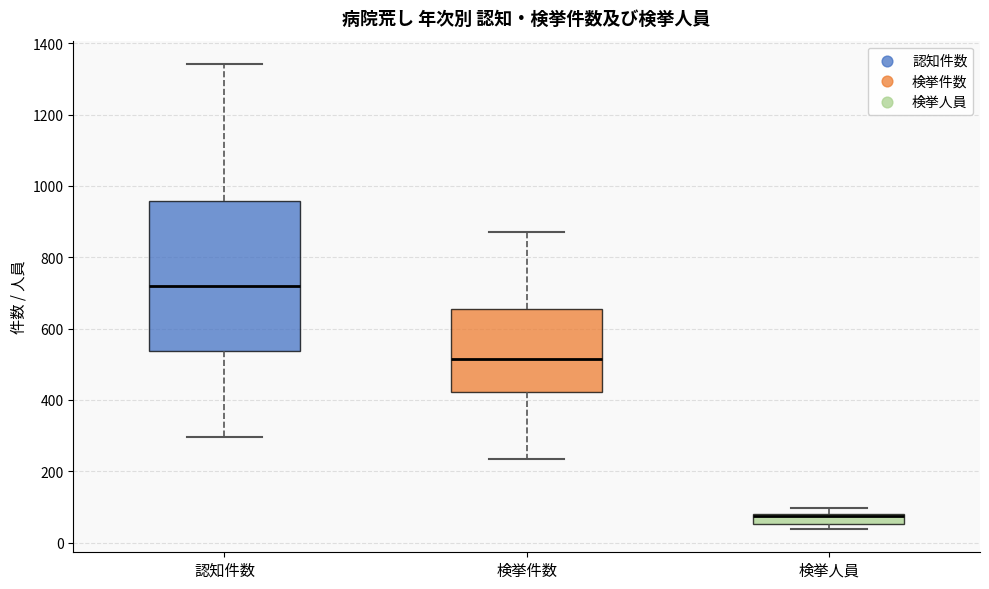

Where is the upper edge of the box for 検挙人員 on the y-axis? The values are not printed on the chart, so give them approximately, as read against the axis.

80